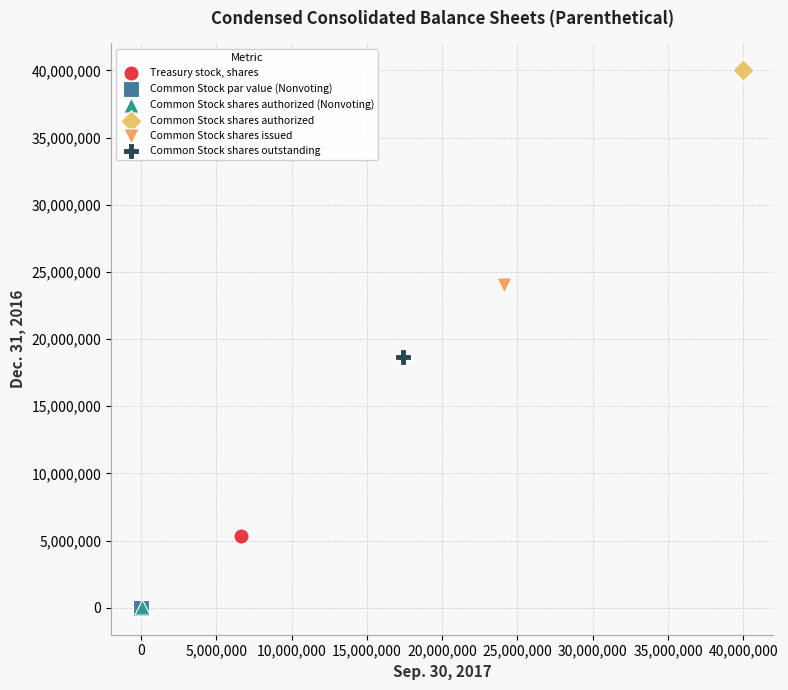

What are all the series names shown in the legend?

Treasury stock, shares, Common Stock par value (Nonvoting), Common Stock shares authorized (Nonvoting), Common Stock shares authorized, Common Stock shares issued, Common Stock shares outstanding